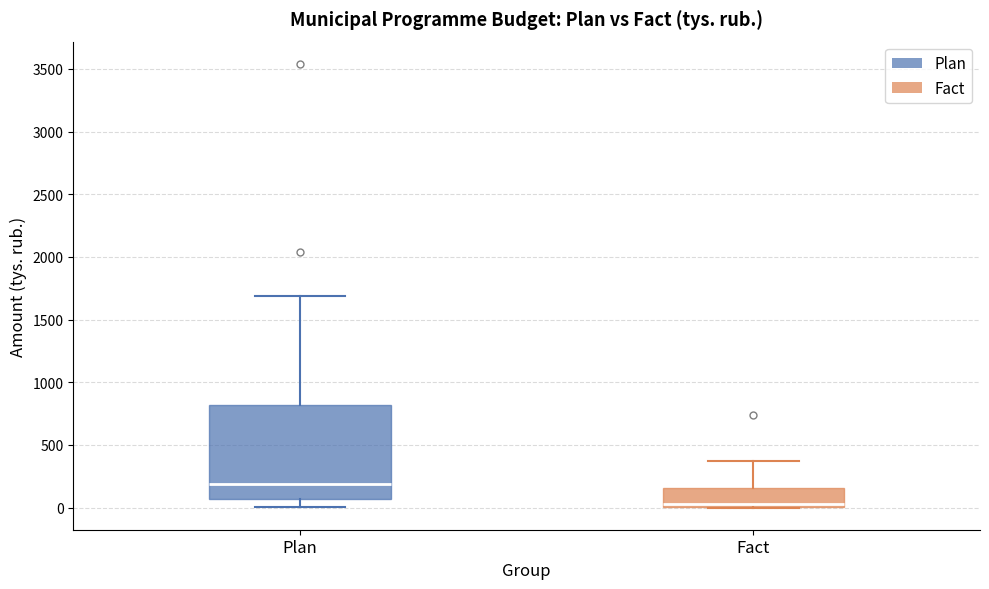

Which box is the tallest, from its lower edge to its upper edge?

Plan